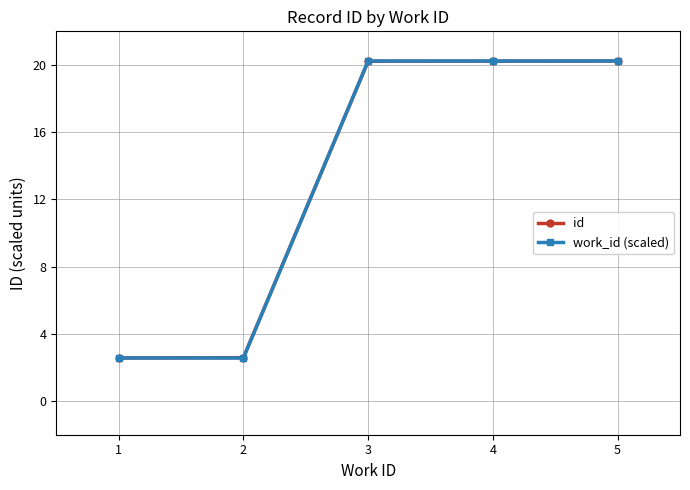

Is this an area chart (filled region under the line)?

No